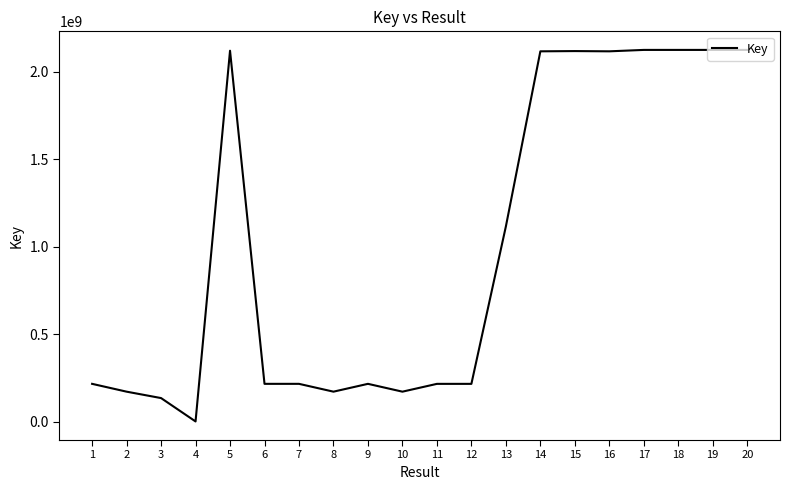

What is the minimum value shown in the chart?

1922758